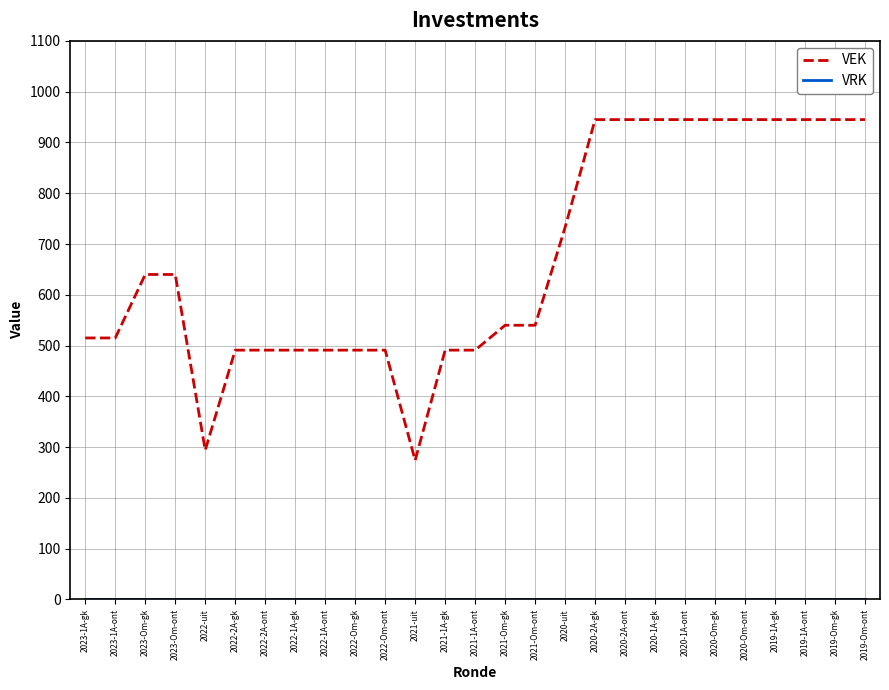

What is the lowest value of the VEK series?

274